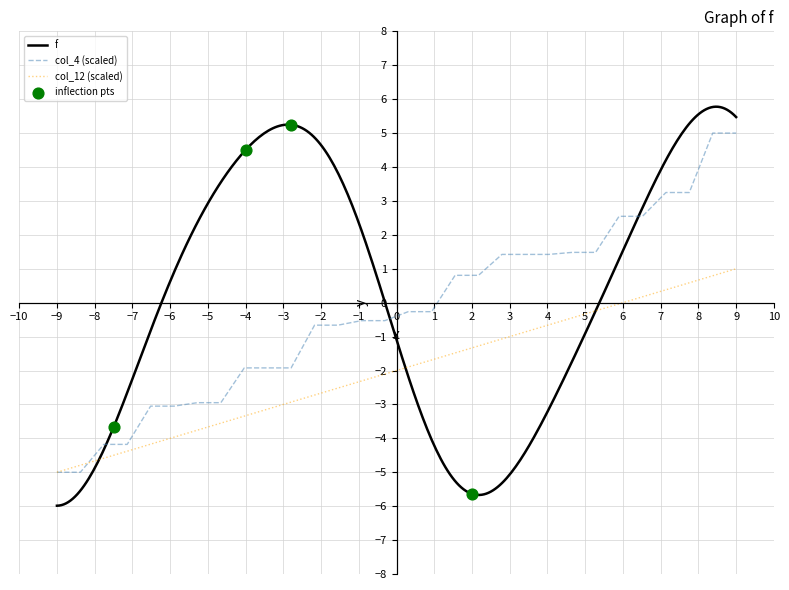

What is the maximum value for col_12 (scaled)?

1.0